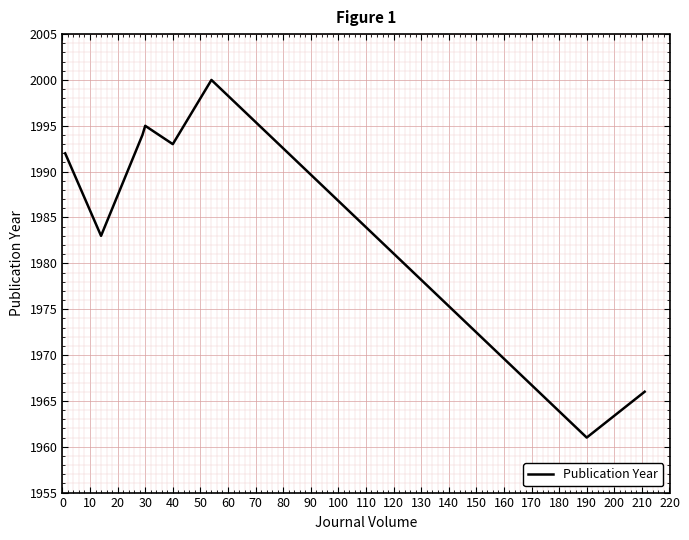

What is the difference between the maximum and minimum values?

39